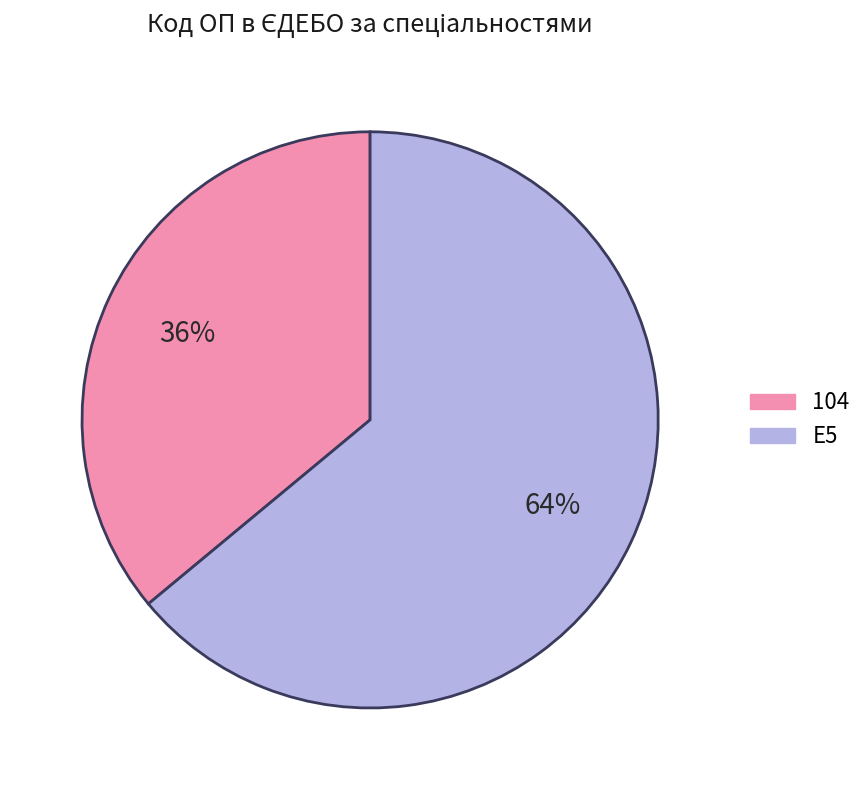

The E5 slice represents 50% of the pie. True or false?

False